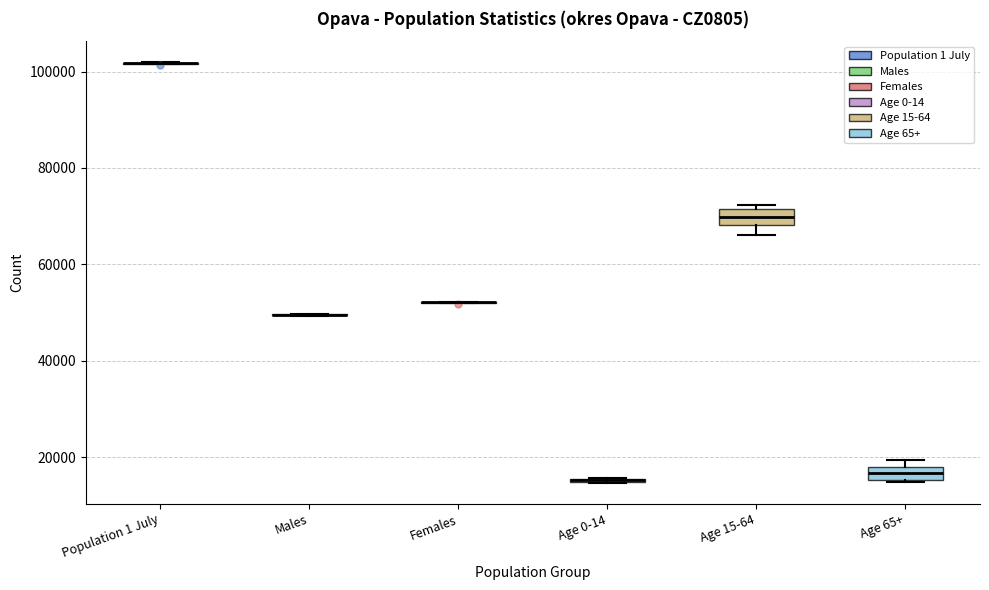

Where is the upper edge of the box for Age 65+ on the y-axis? The values are not printed on the chart, so give them approximately, as read against the axis.

18000